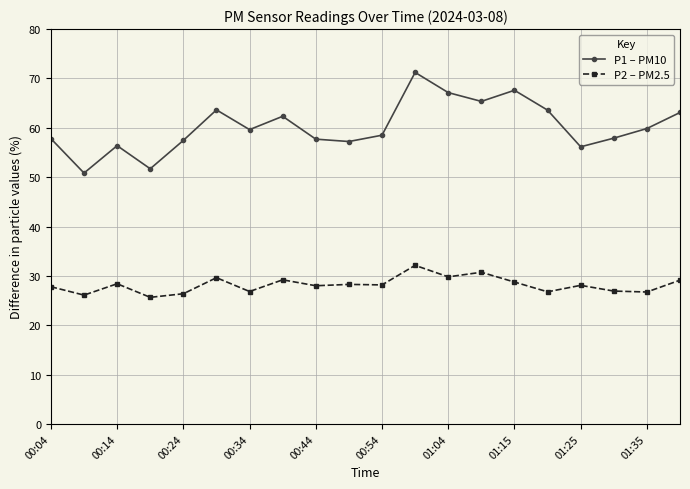

What is the value of the P2 – PM2.5 point at the 10th from the left?

28.3